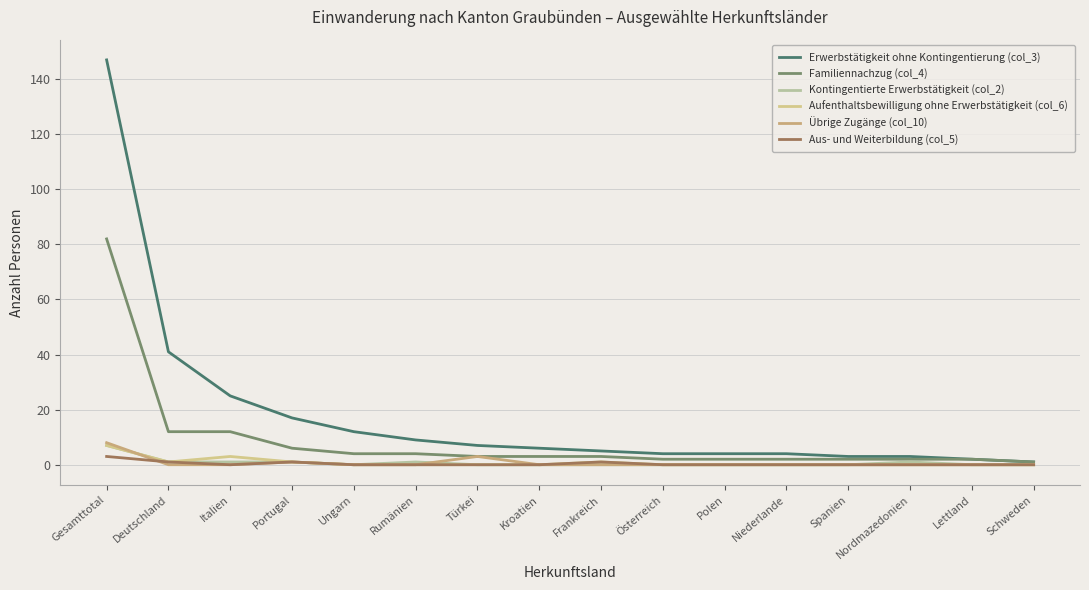

True or false: Aus- und Weiterbildung (col_5) and Aufenthaltsbewilligung ohne Erwerbstätigkeit (col_6) intersect in this chart.

False